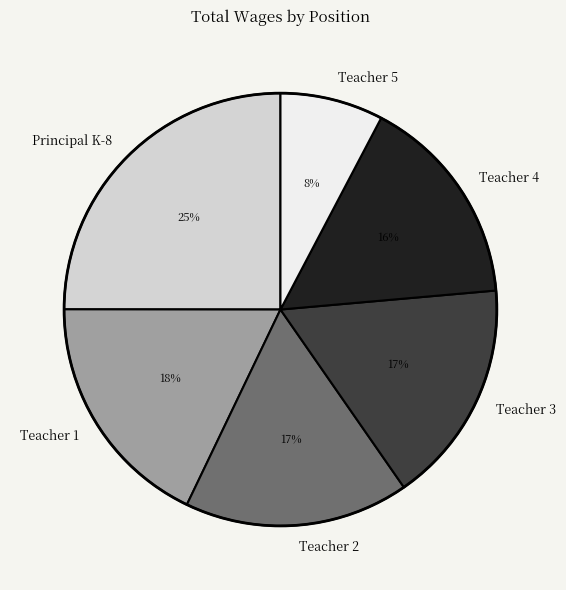

True or false: Teacher 2 accounts for 17% of the total.

True